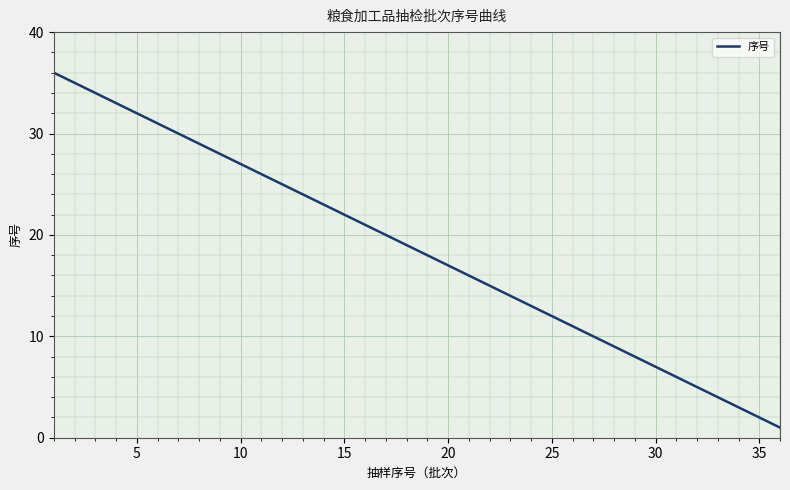

What is the difference between the maximum and minimum values?

35